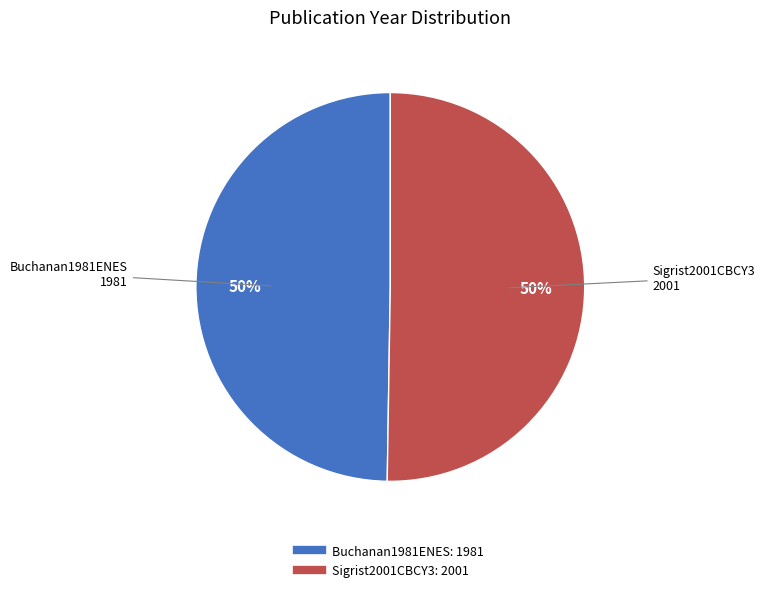

What is the ratio of the value at Buchanan1981ENES to the value at Sigrist2001CBCY3?

1.0